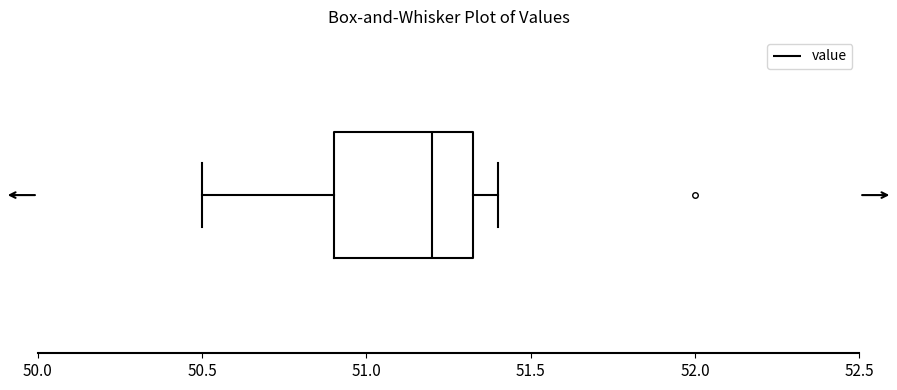

Where does the median line of the box sit on the x-axis? The values are not printed on the chart, so give them approximately, as read against the axis.

51.20